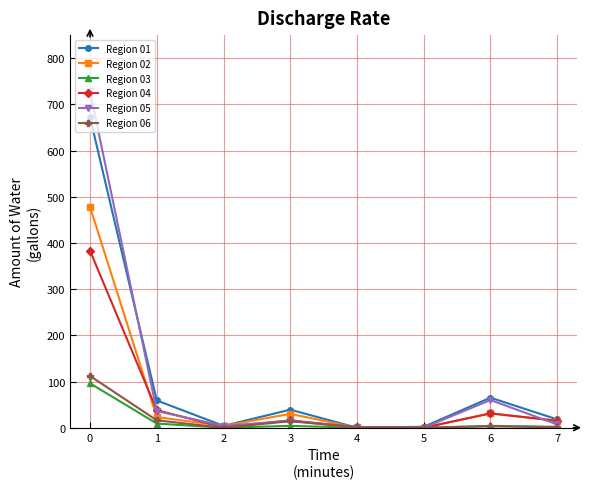

Is the value of Region 04 at 6 greater than the value of Region 03 at 2?

Yes